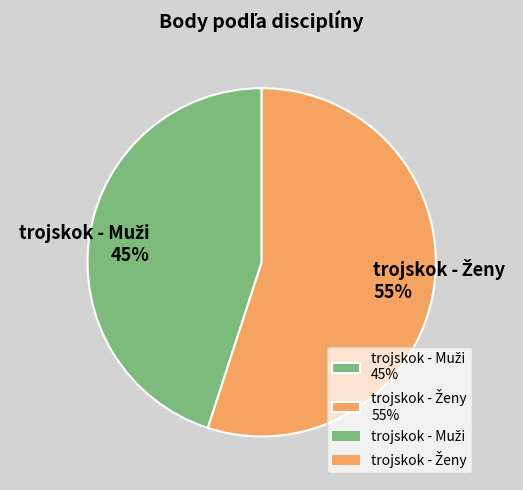

How many slices are in this pie chart?

2